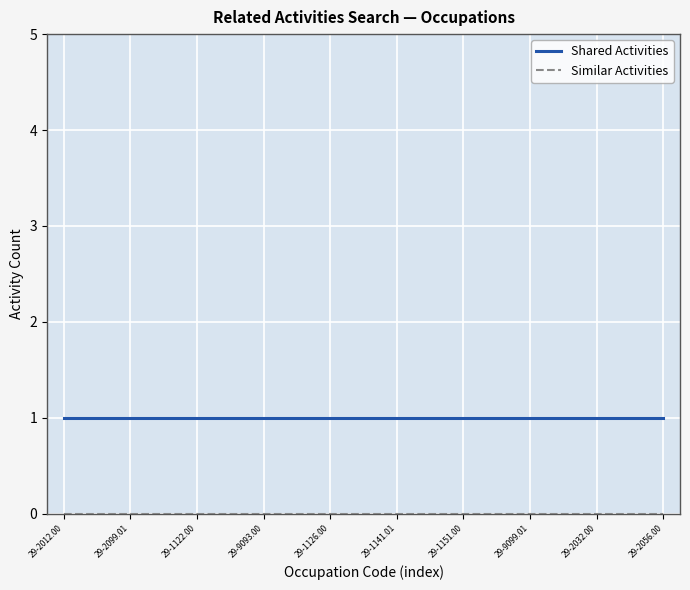

Which series has the largest total across all categories?

Shared Activities